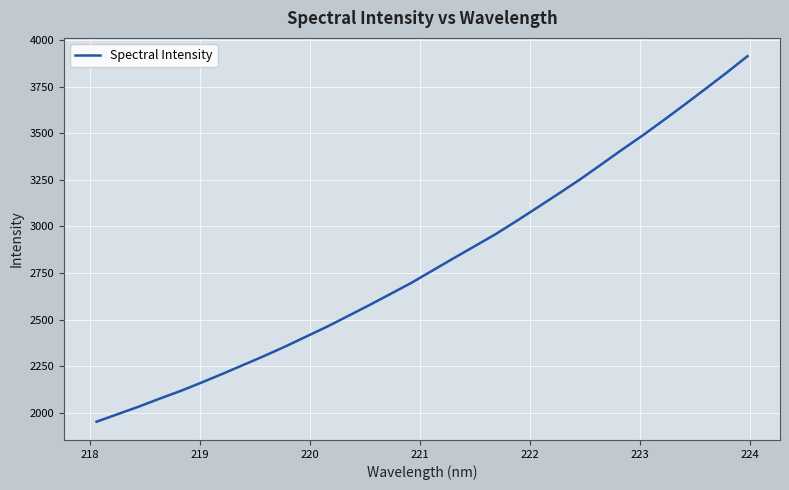

What is the greatest value displayed?

3912.6